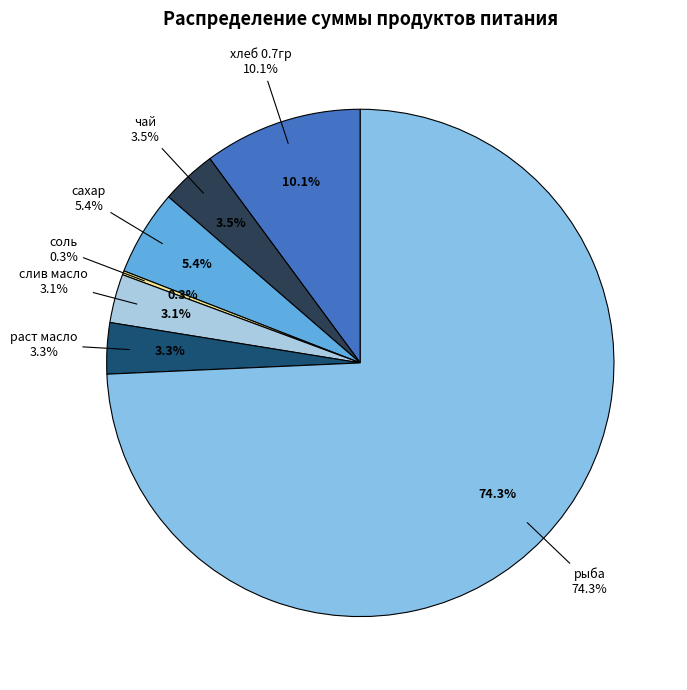

Is there a majority slice in this chart?

Yes